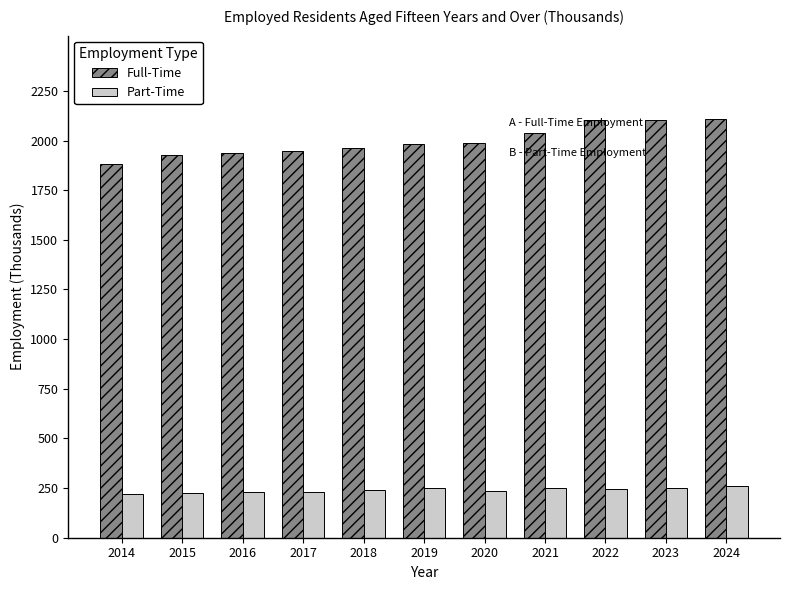

Where does the Full-Time series first go above 1980?

2019